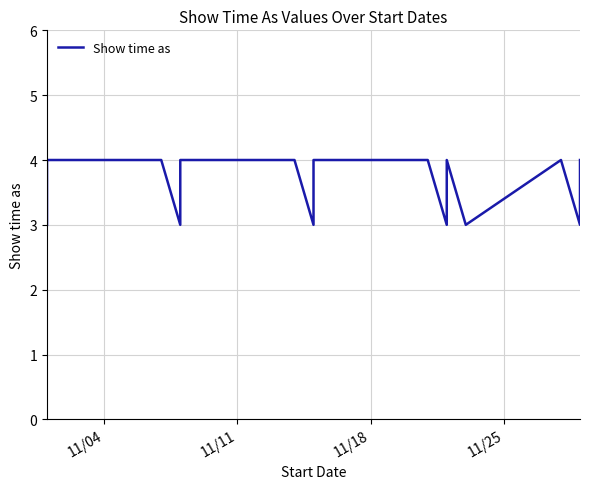

What is the difference between the second highest and minimum values?

1